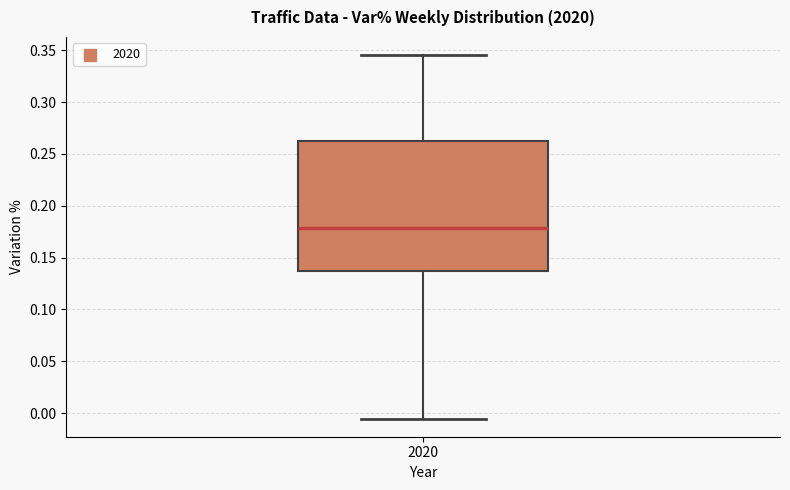

Transcribe this box plot: give where the median line is, the range the box spans, and where the two whiskers end, as read against the y-axis. The values are not printed on the chart, so give them approximately, as read against the axis.

median 0.180, box 0.135 to 0.260, whiskers -0.005 to 0.345